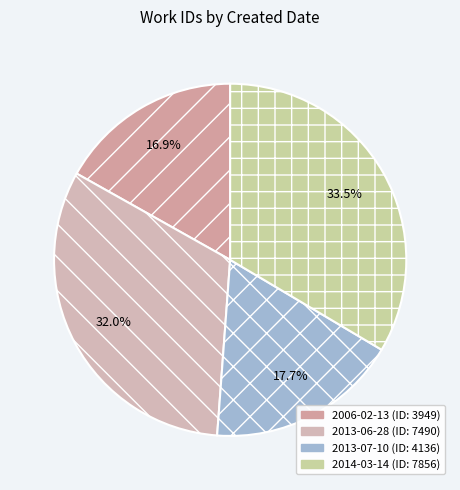

What is the change in value from 2006-02-13 to 2014-03-14?

+3907